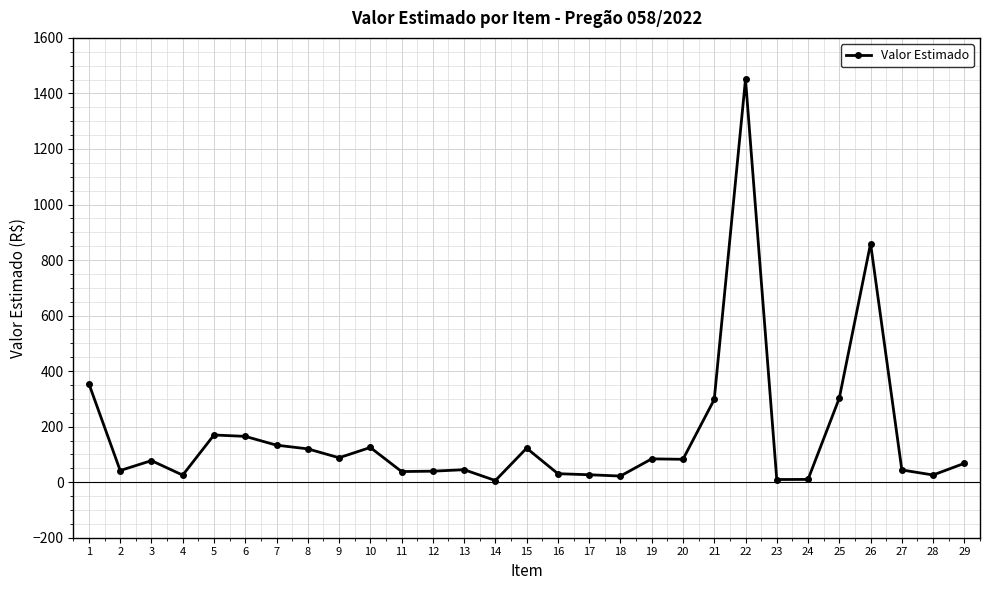

How many series are shown in this chart?

1